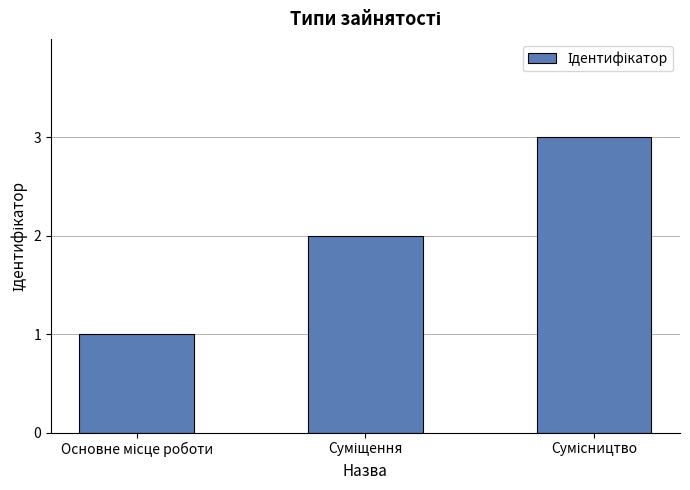

What is the maximum value shown in the chart?

3